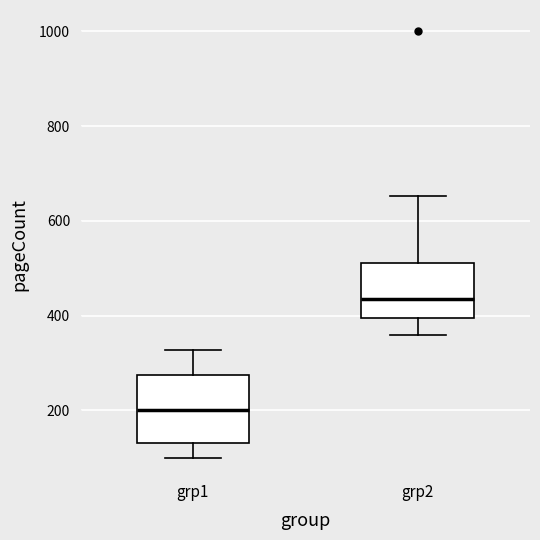

Comparing the boxes themselves (not the whiskers), which one is the tallest?

grp1